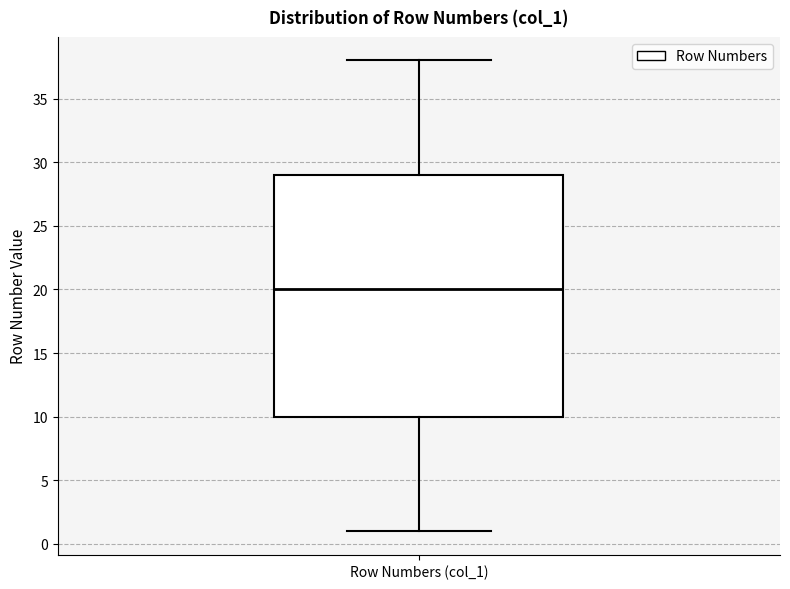

Read this box plot against the y-axis: the position of the median line, the range covered by the box, and the ends of both whiskers. The values are not printed on the chart, so give them approximately, as read against the axis.

median 20, box 10 to 29, whiskers 1 to 38